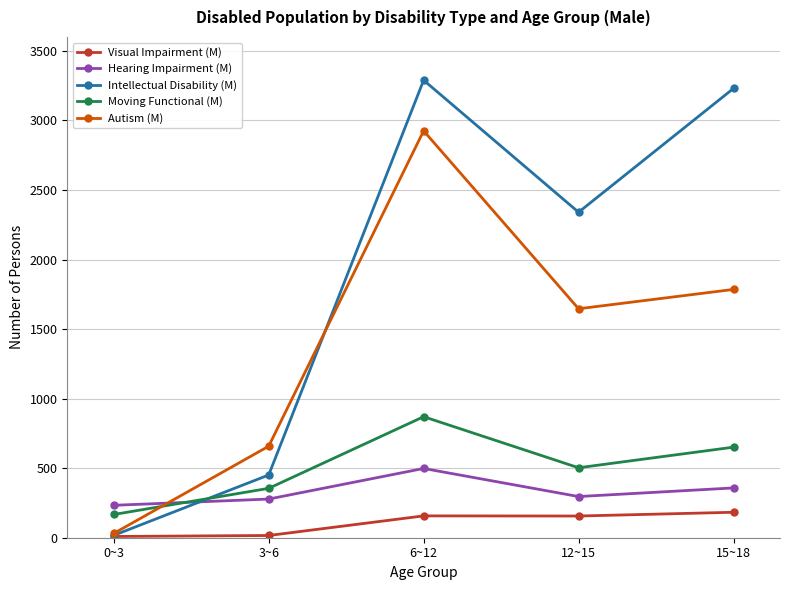

Count the number of data series in this chart.

5